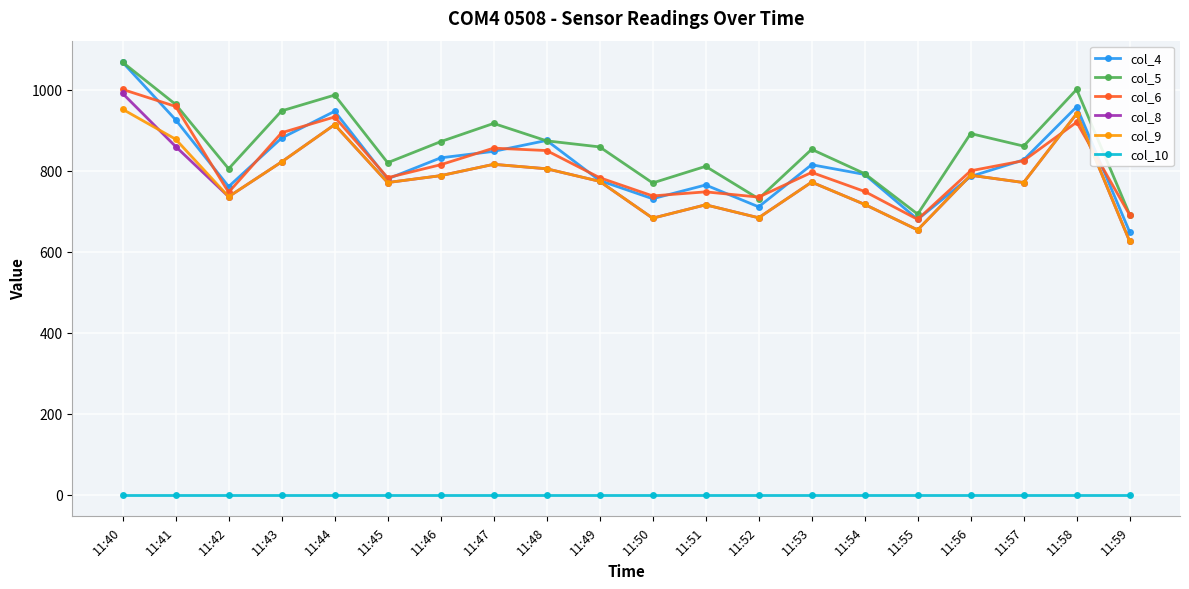

True or false: col_5 and col_9 cross at least once.

False